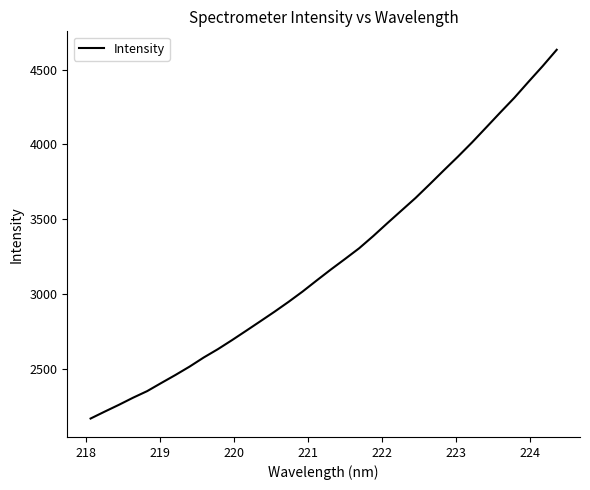

What is the difference between the maximum and minimum values?

2464.7